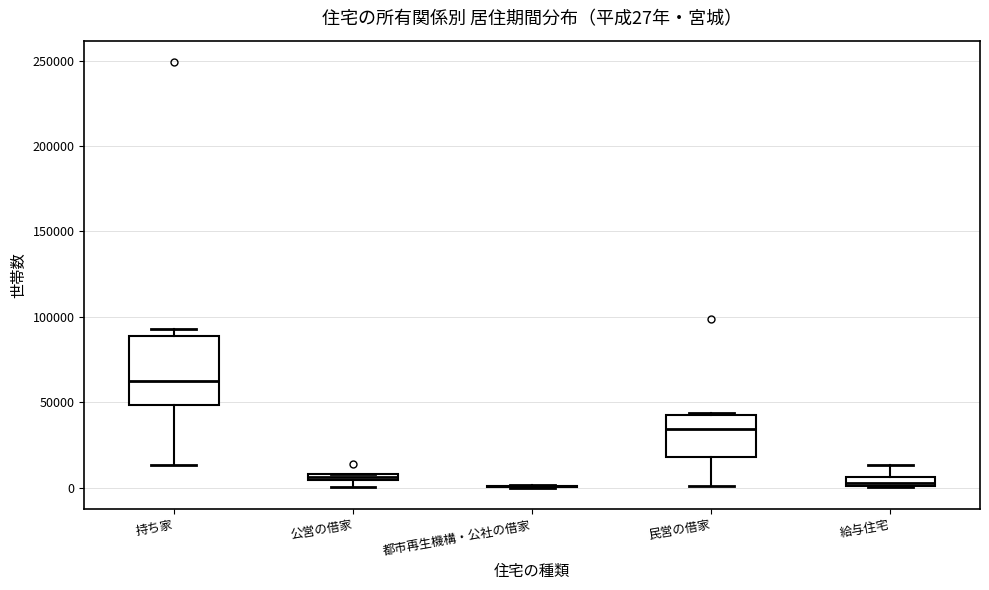

Comparing the boxes themselves (not the whiskers), which one is the tallest?

持ち家